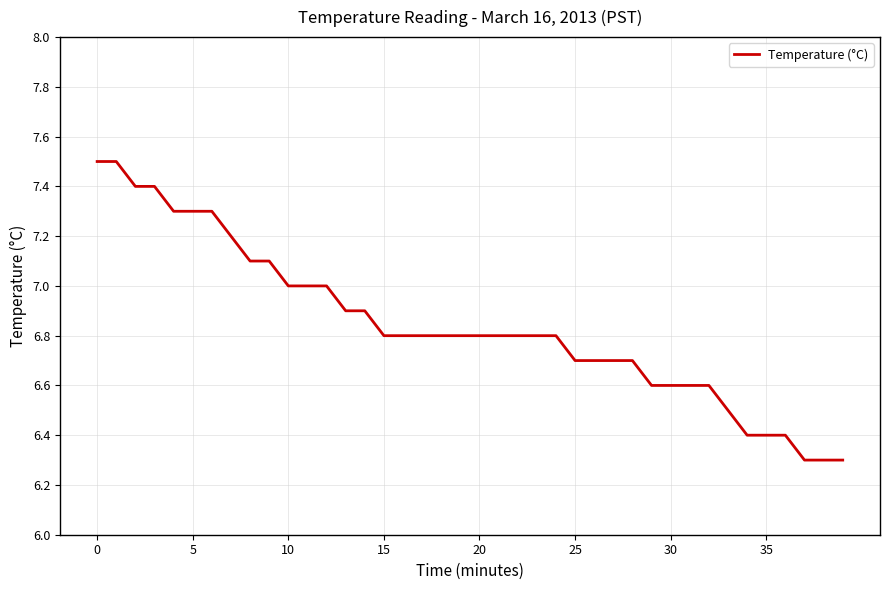

What is the difference between the maximum and minimum values?

1.2